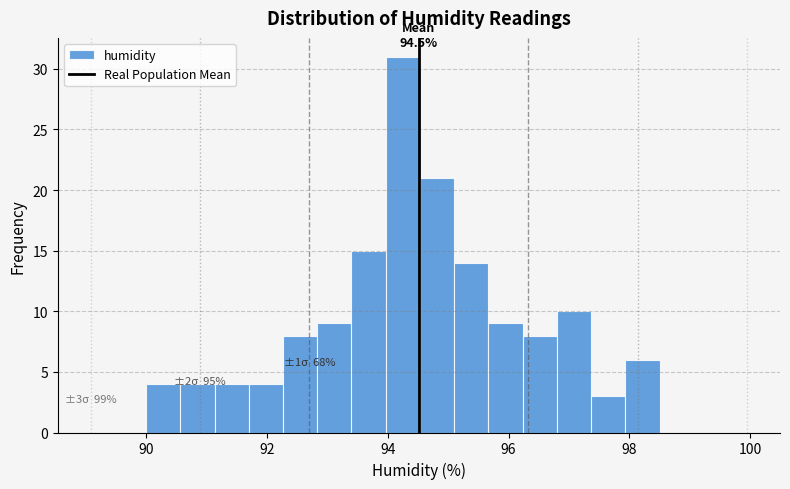

Around what value on the x-axis is the tallest bar? Give the approximate position of its centre, as read against the axis.

94.2